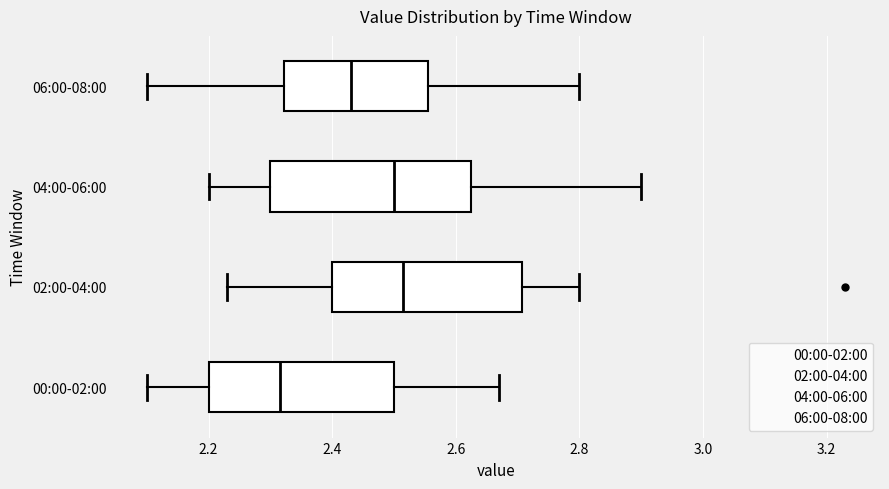

Reading bottom to top, transcribe this box plot: for each box, give where its median line is, the range the box spans, and where its two whiskers end, as read against the x-axis. The values are not printed on the chart, so give them approximately, as read against the axis.

00:00-02:00: median 2.32, box 2.20 to 2.50, whiskers 2.10 to 2.68
02:00-04:00: median 2.52, box 2.40 to 2.70, whiskers 2.24 to 2.80
04:00-06:00: median 2.50, box 2.30 to 2.62, whiskers 2.20 to 2.90
06:00-08:00: median 2.44, box 2.32 to 2.56, whiskers 2.10 to 2.80